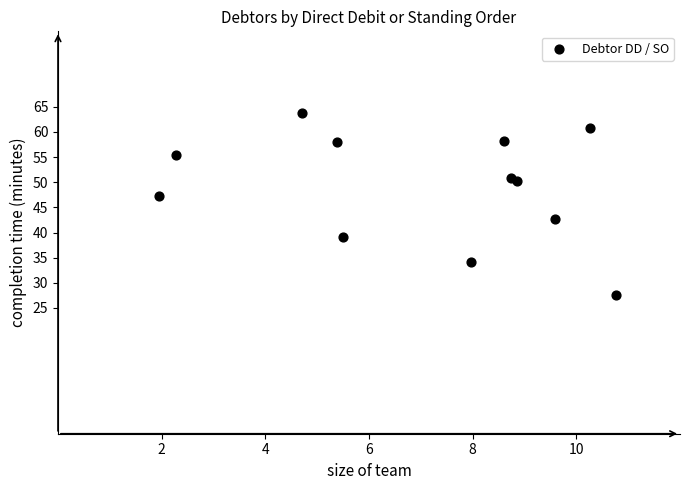

What is the range of Y values (max minus min)?

36.3